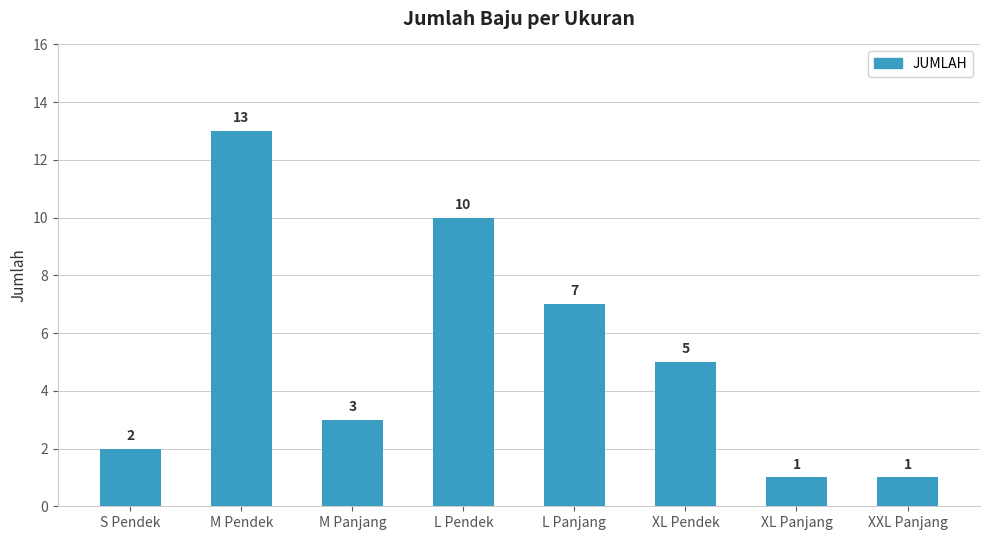

Between XL Pendek and L Pendek, which is larger?

L Pendek